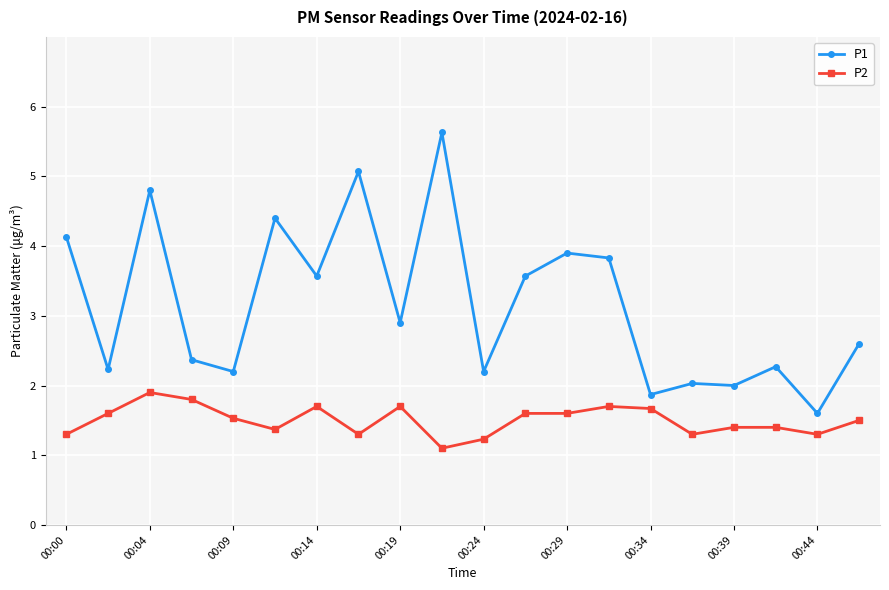

True or false: P2 and P1 cross at least once.

False